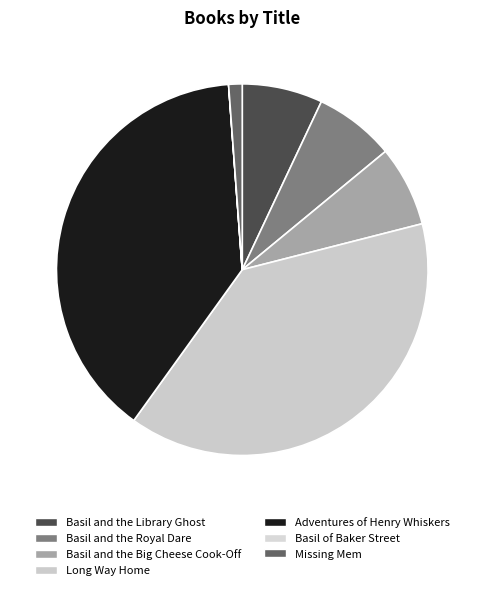

Is there a majority slice in this chart?

No